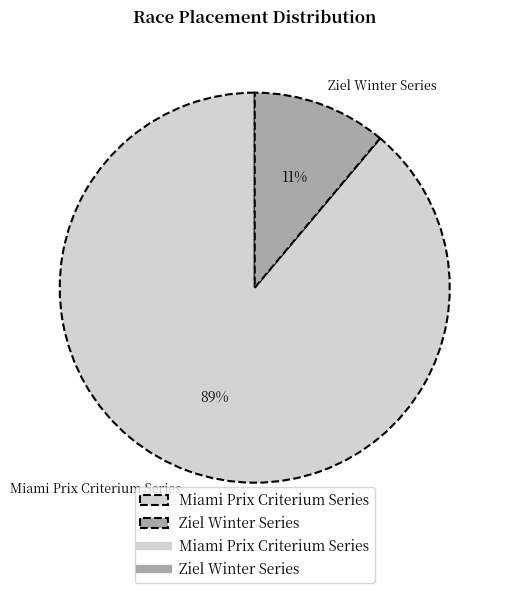

What is the largest slice in the pie chart?

Miami Prix Criterium Series